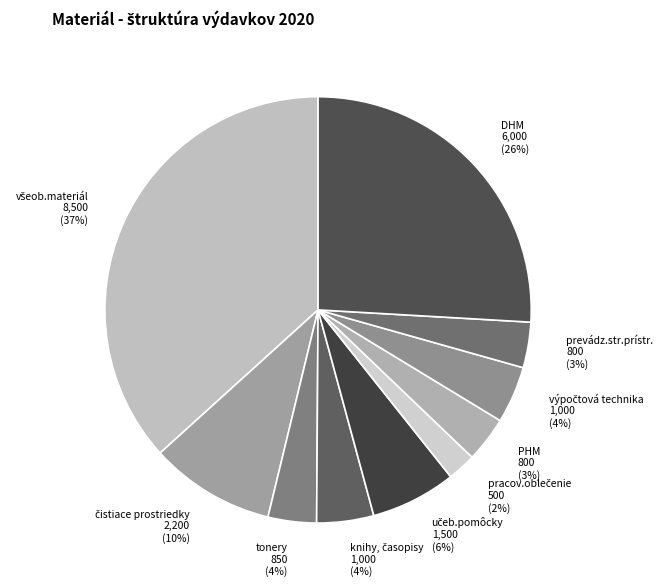

Is prevádz.str.prístr. the majority of the pie?

No